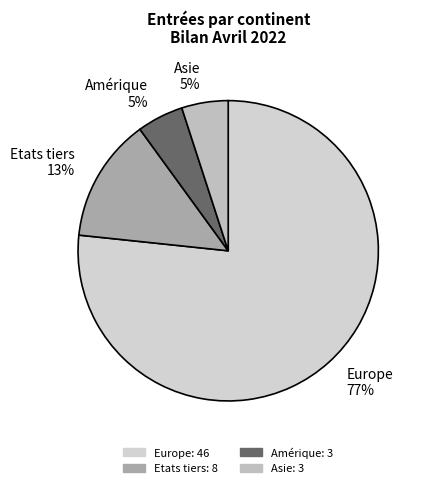

Is the sum of Etats tiers and Asie greater than half?

No